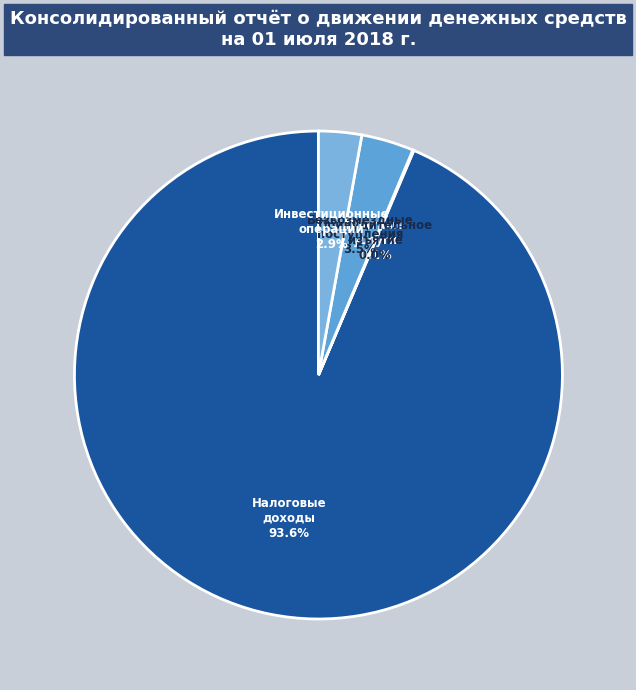

What is the majority slice?

Налоговые доходы